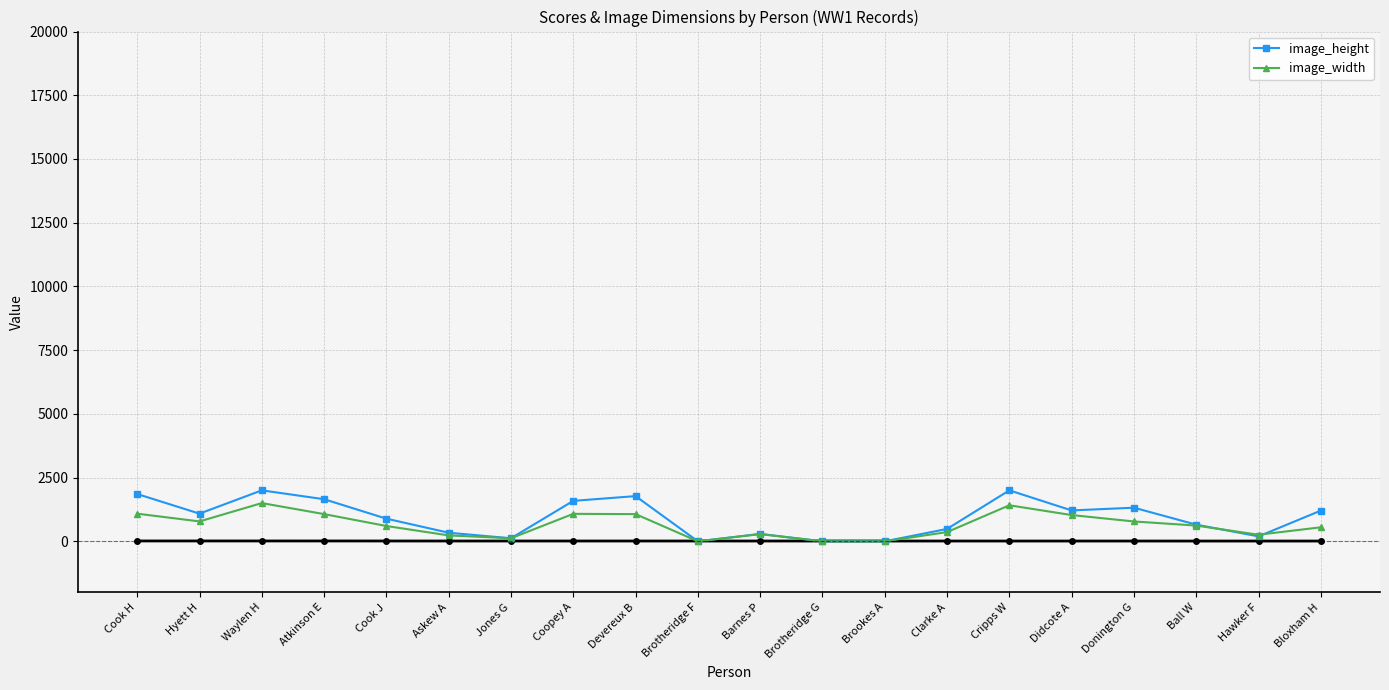

Reading left to right, extract all data points from this chart.

image_height: 1856	1086	2000	1652	889	337	120	1587	1774	0	291	0	0	486	2000	1212	1319	654	194	1205
image_width: 1084	781	1500	1068	601	232	120	1078	1067	0	282	0	0	362	1414	1030	779	618	259	550